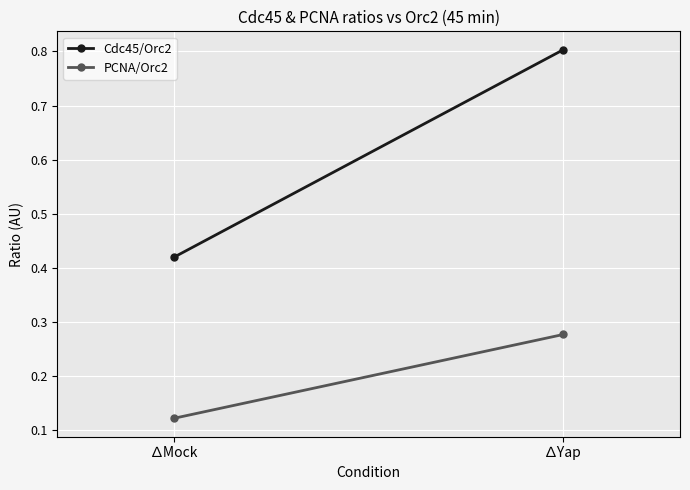

What is the total value across all series at ∆Yap?

1.1